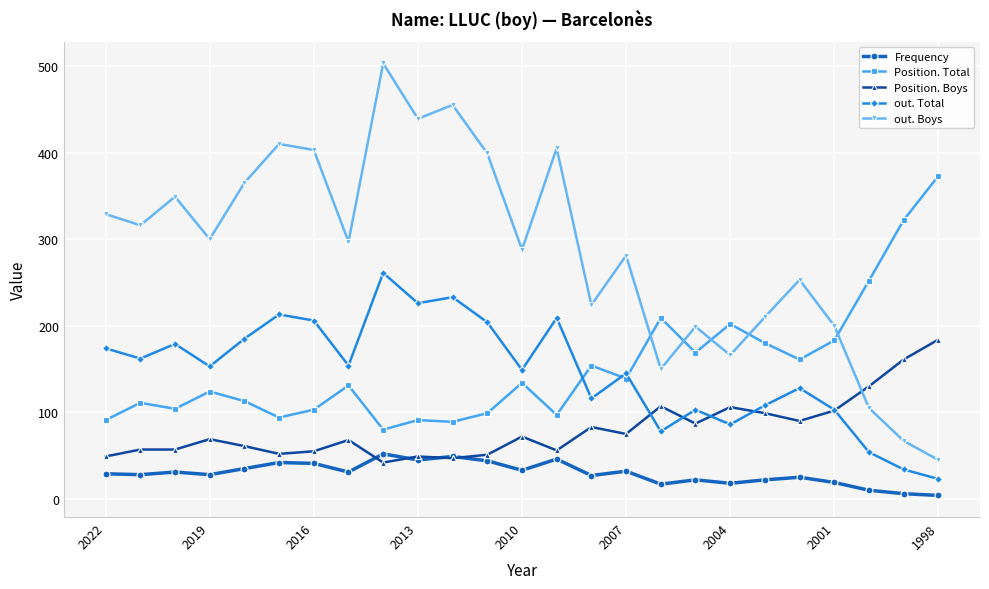

Which series has the largest range (max minus min)?

out. Boys